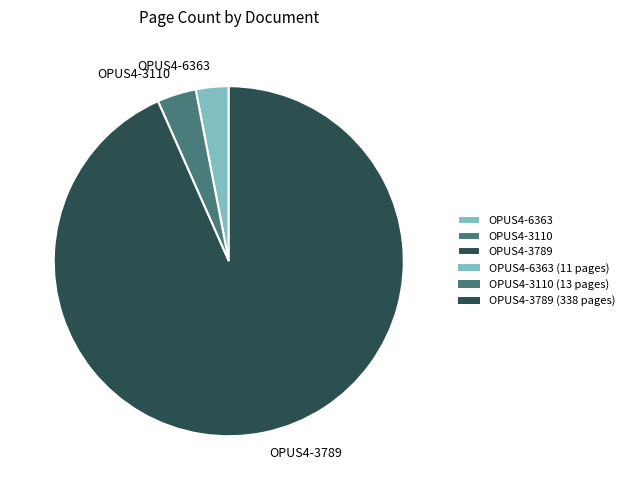

Is OPUS4-3789 the majority of the pie?

Yes